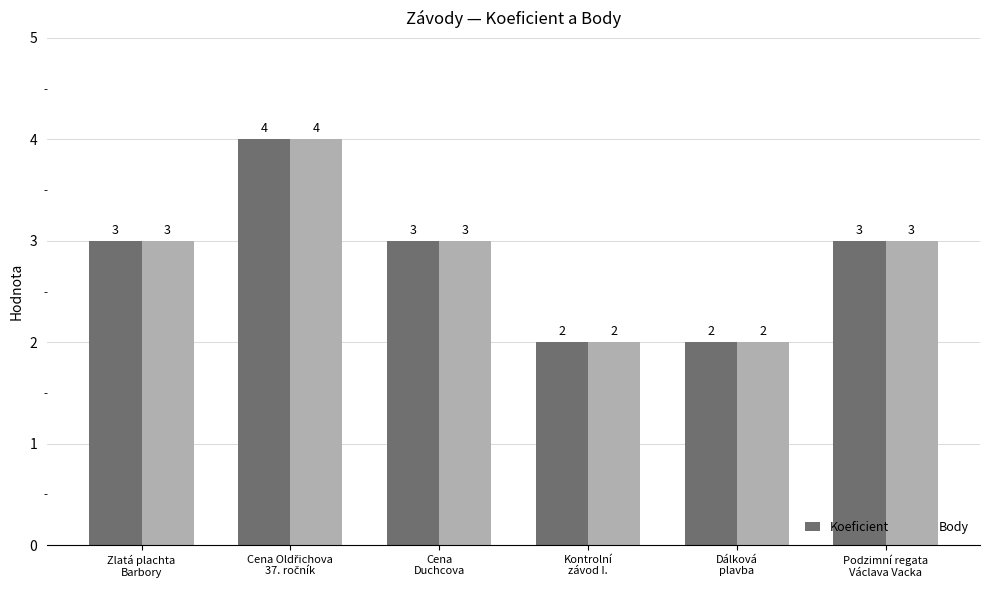

What are all the series names shown in the legend?

Koeficient, Body